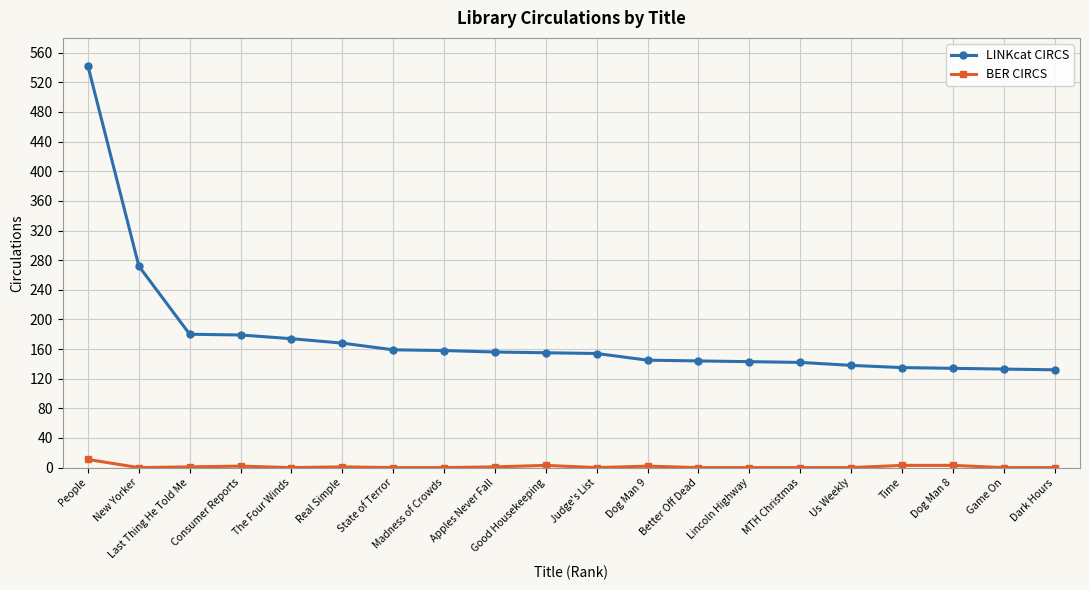

True or false: BER CIRCS has more than 1 interior local peaks.

True